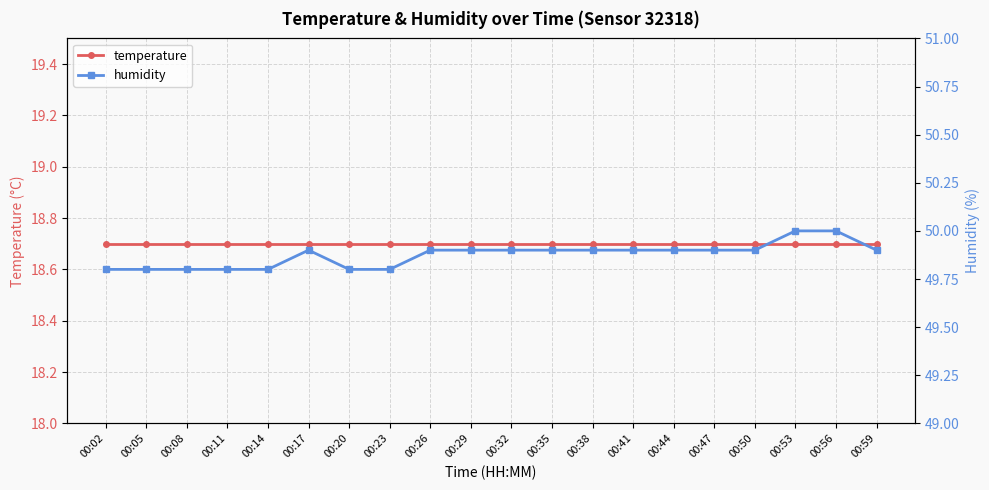

What is the sum of all temperature values?

374.0